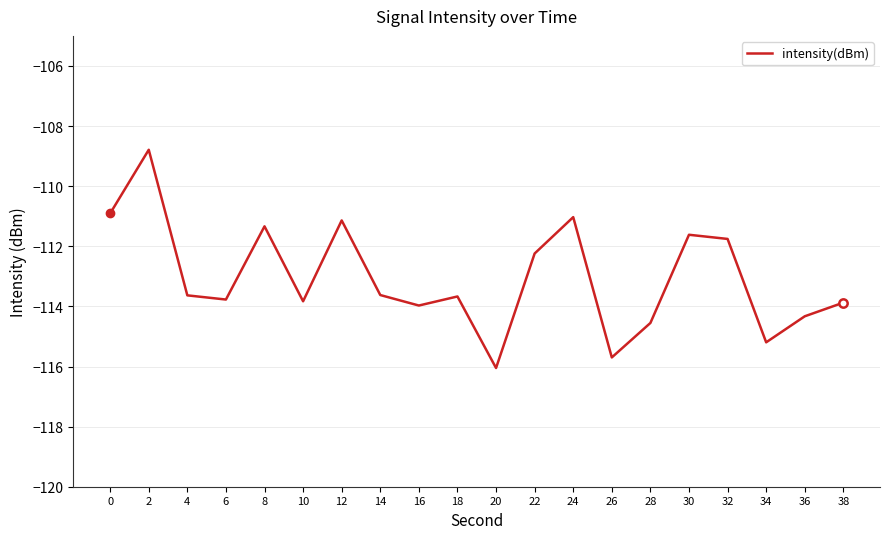

Read the value at 30.

-111.6